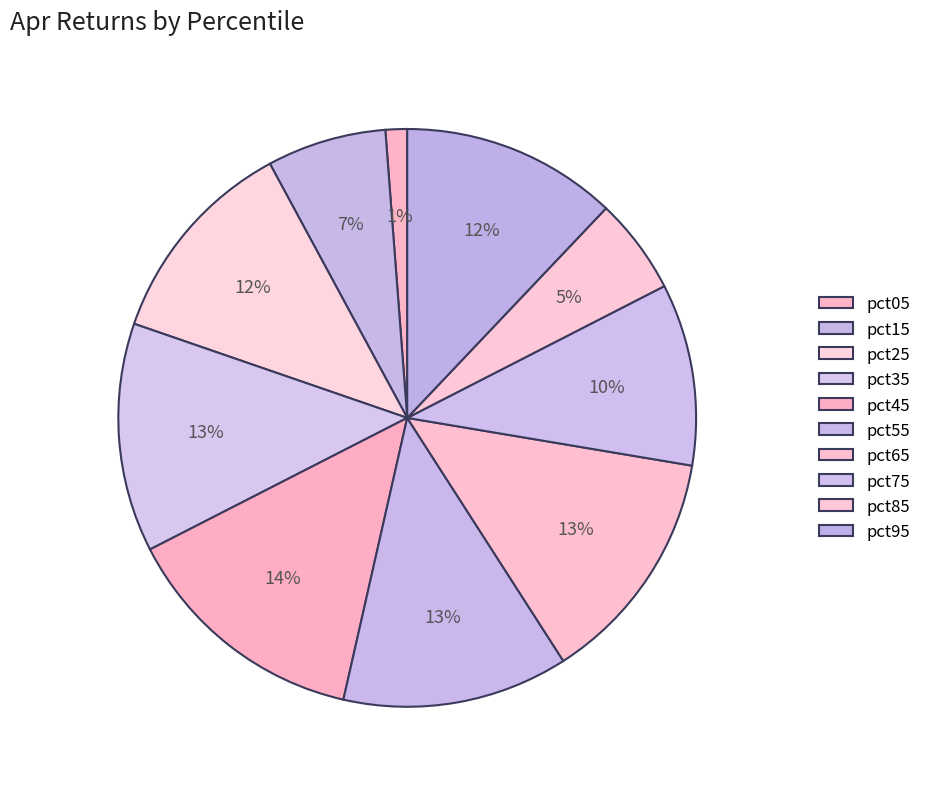

Is there a majority slice in this chart?

No